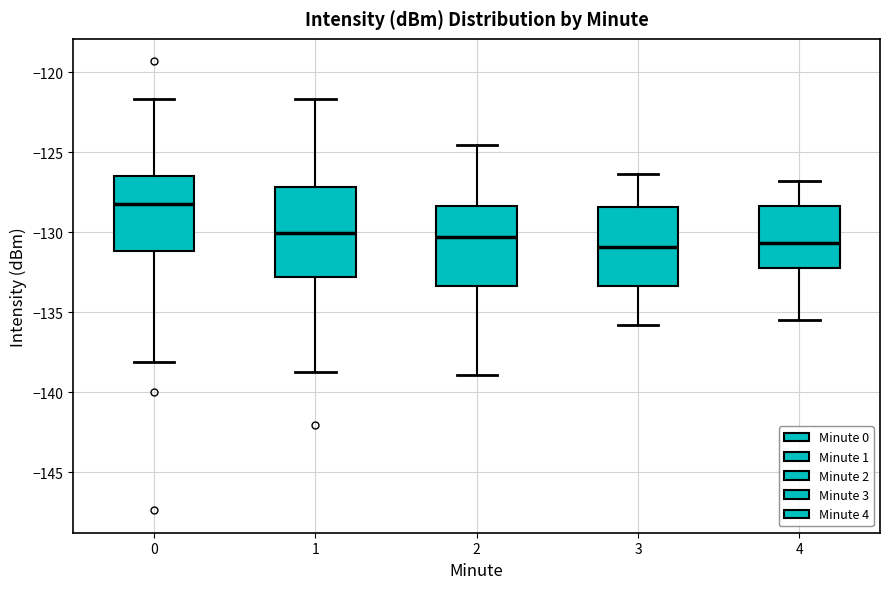

Where does the lower whisker of the box at x = 3 end on the y-axis? The values are not printed on the chart, so give them approximately, as read against the axis.

-136.0